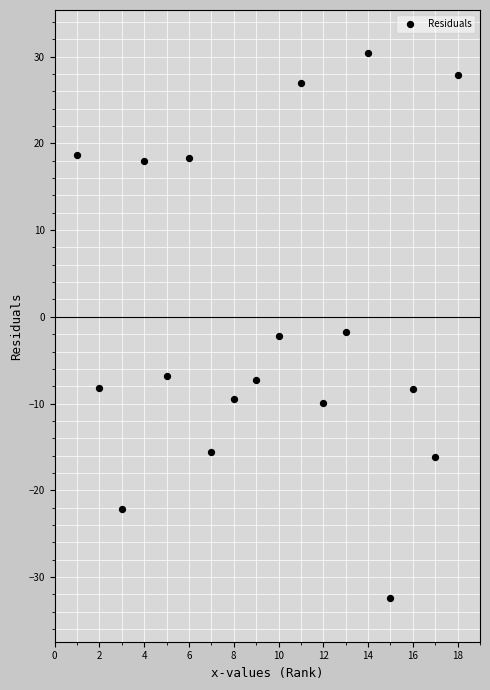

What is the range of X values (max minus min)?

17.0